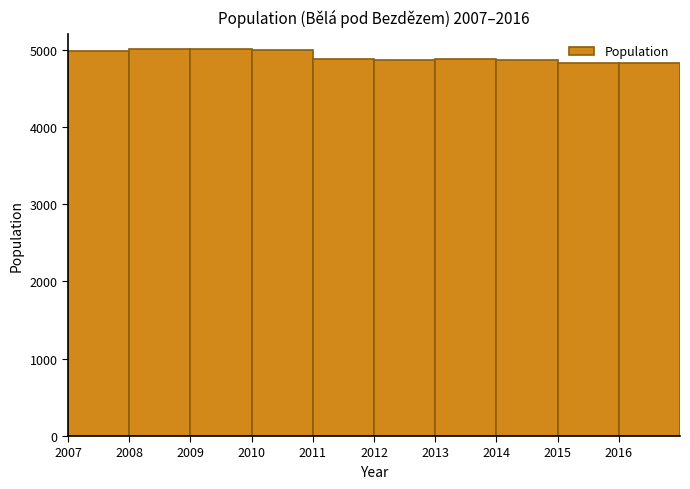

Reading left to right, list every bar in this chart as the range it spans on the x-axis followed by its height. The values are not printed on the chart, so give them approximately, as read against the axis.

2007 to 2008: 5000
2008 to 2009: 5000
2009 to 2010: 5000
2010 to 2011: 5000
2011 to 2012: 4900
2012 to 2013: 4900
2013 to 2014: 4900
2014 to 2015: 4900
2015 to 2016: 4800
2016 to 2017: 4800